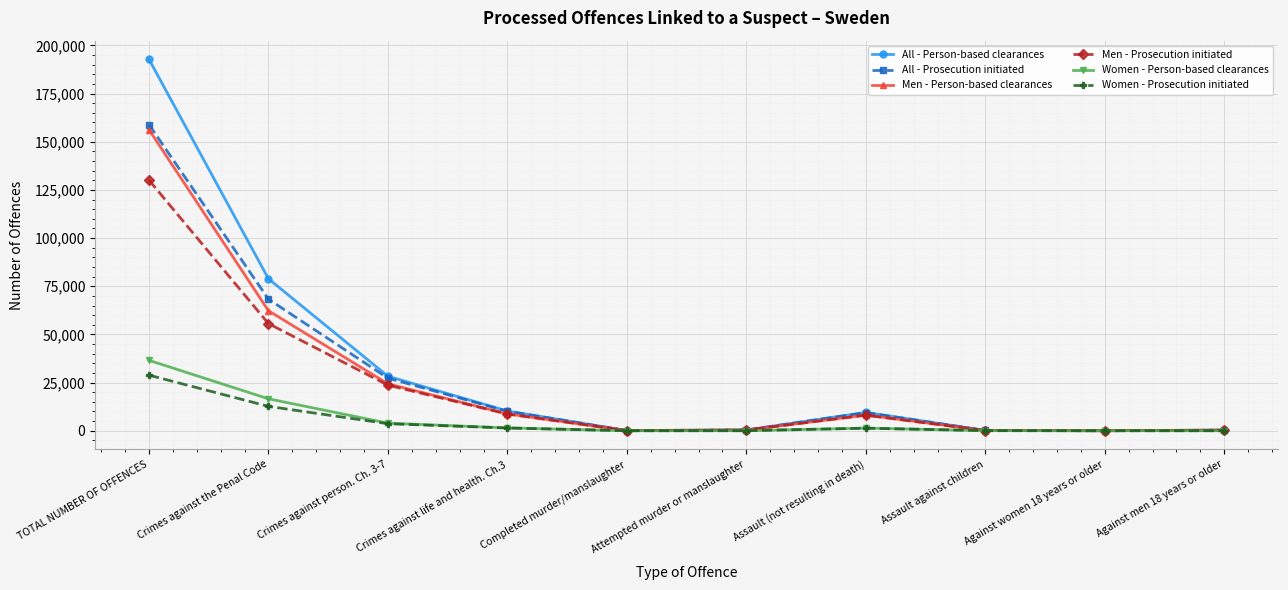

The value of Women - Person-based clearances at Crimes against the Penal Code is 27482. True or false?

False